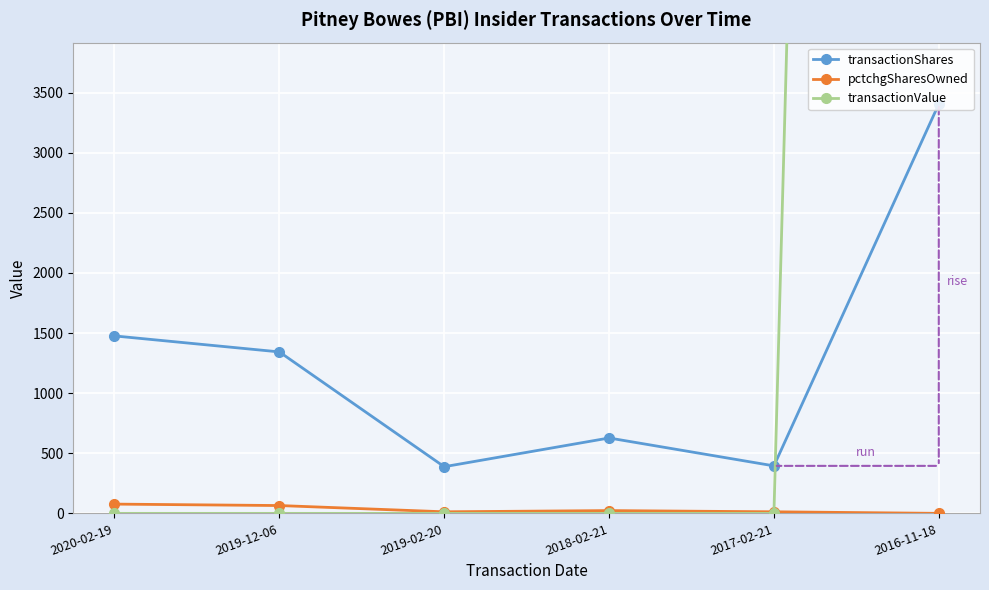

The transactionShares series shows 1476 at 2020-02-19. True or false?

True